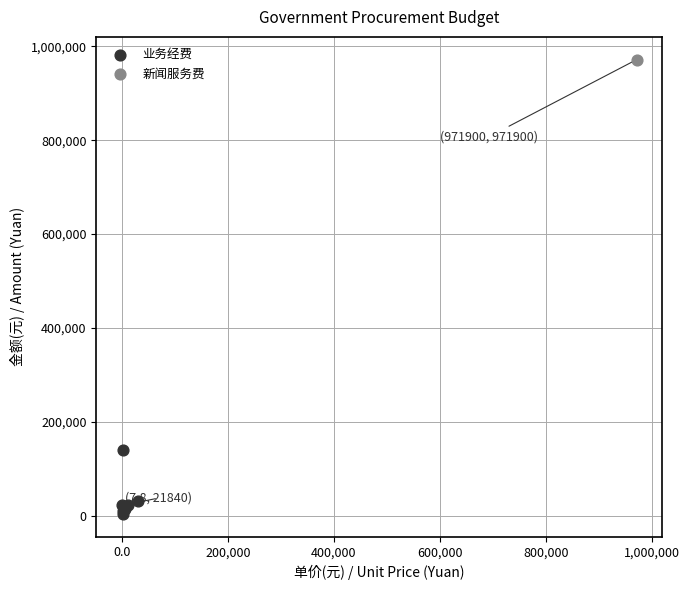

What are all the series names shown in the legend?

业务经费, 新闻服务费